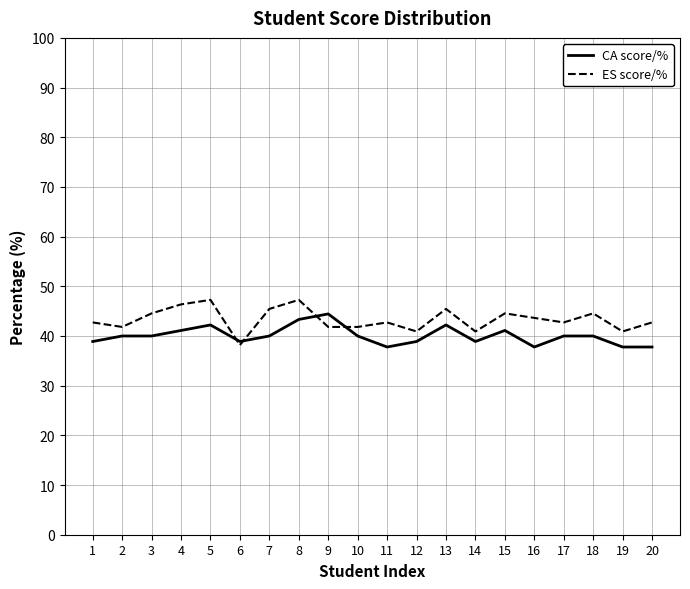

What is the spread (max minus min) of values at 2?

1.8